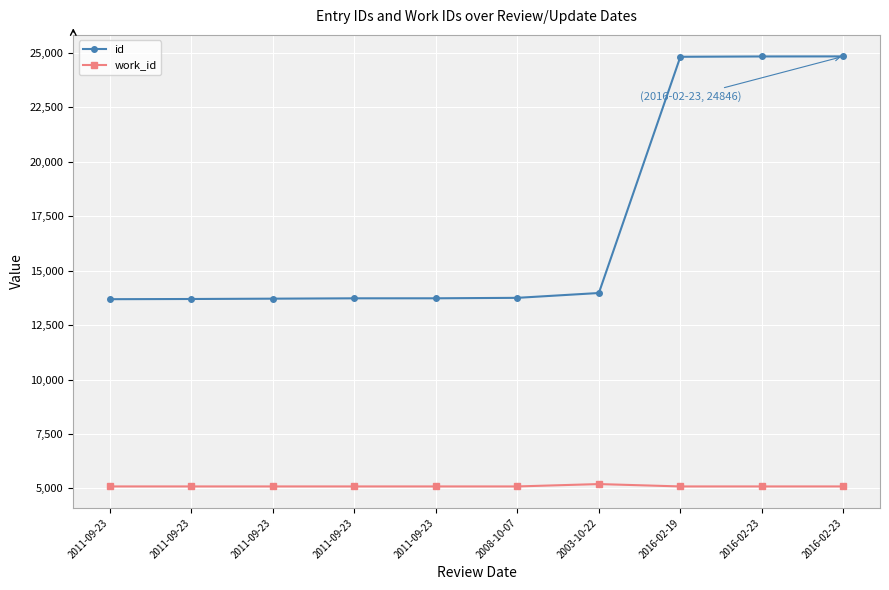

True or false: work_id and id cross at least once.

False